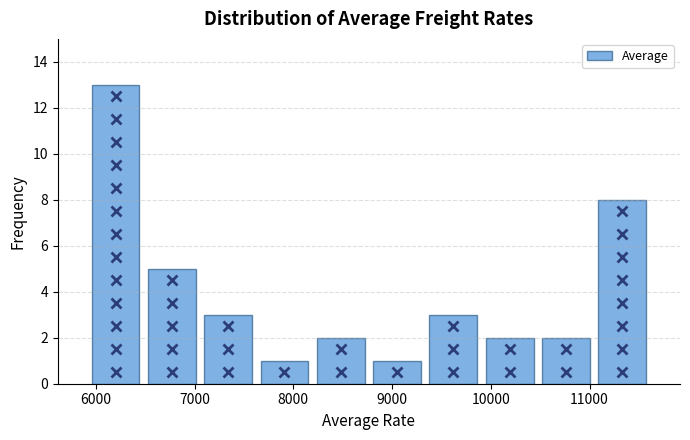

Reading left to right, transcribe this chart: for each bar, give the range it covers on the x-axis and its height. Neither the bar edges nor the heights are printed on the chart, so give them approximately, as read against the axes.

5900 to 6500: 13
6500 to 7100: 5
7100 to 7600: 3
7600 to 8200: 1
8200 to 8800: 2
8800 to 9300: 1
9300 to 9900: 3
9900 to 10500: 2
10500 to 11000: 2
11000 to 11600: 8